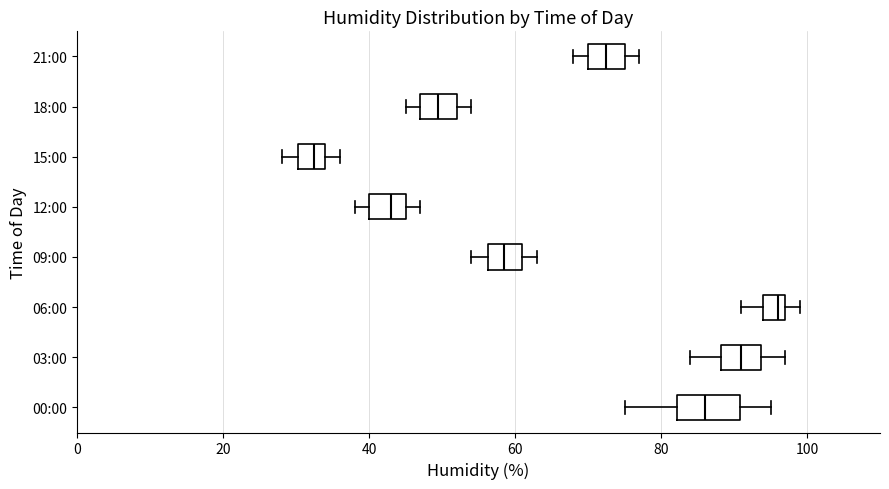

Which box's median line is the furthest to the right?

06:00